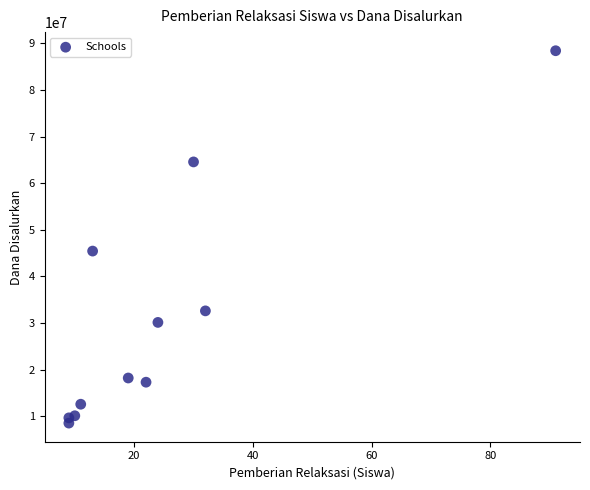

What is the range of X values (max minus min)?

82